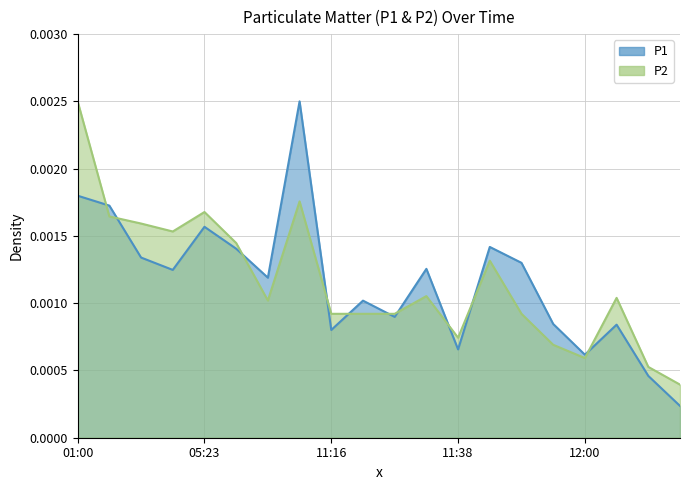

Rank the categories by P1 value from highest to lowest.

11:00, 01:00, 05:04, 05:23, 11:46, 08:46, 05:14, 11:49, 11:33, 05:20, 10:57, 11:24, 11:27, 11:58, 12:05, 11:16, 11:38, 12:00, 12:19, 12:25